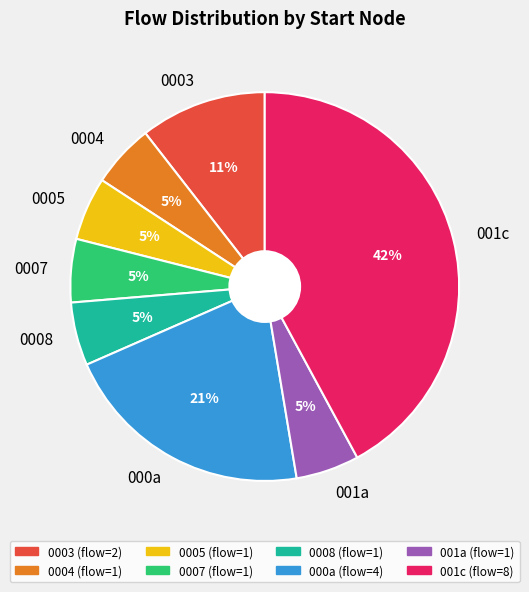

Count the number of slices in the pie.

8